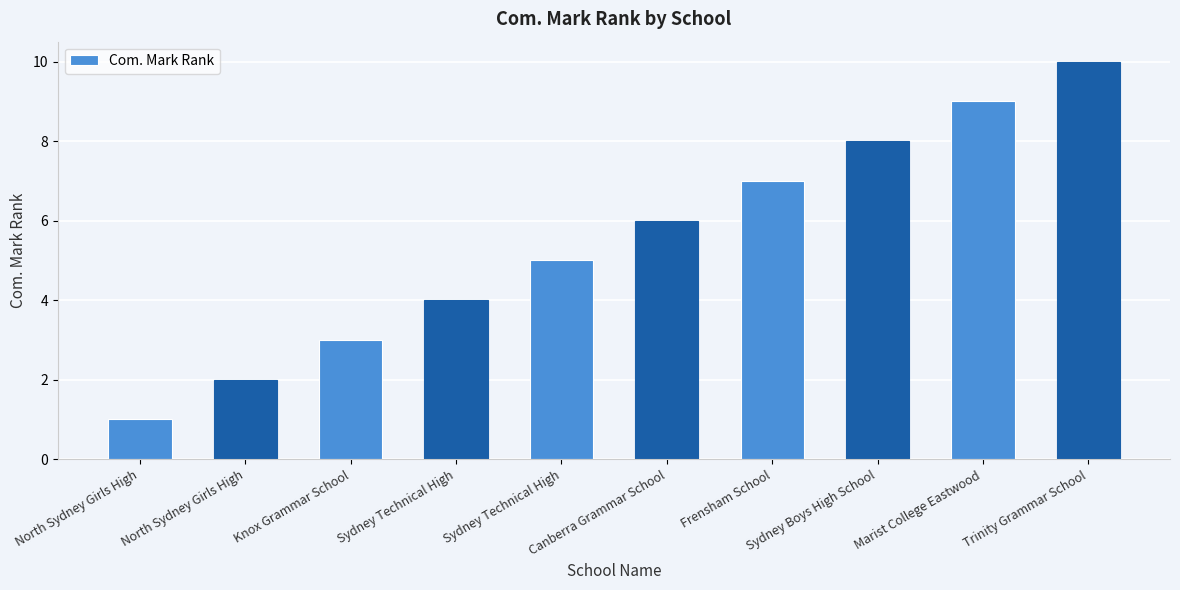

How many bars are there in total?

10